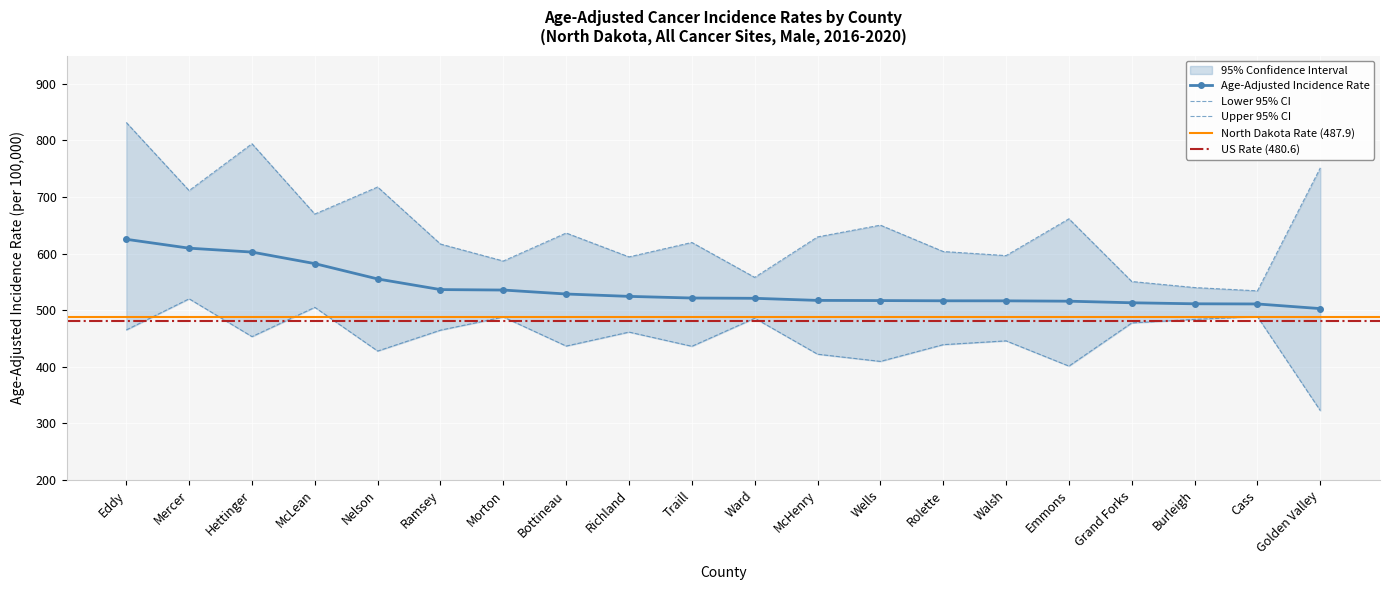

True or false: Lower 95% CI and Age-Adjusted Rate cross at least once.

False